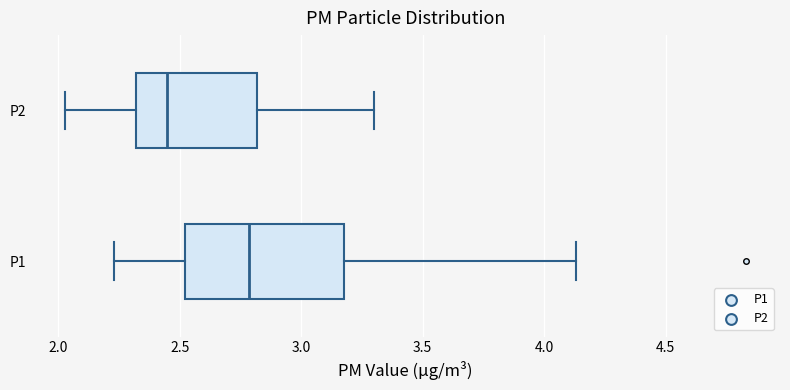

Reading bottom to top, read every box against the x-axis: the position of its median line, the range the box covers, and the ends of its whiskers. The values are not printed on the chart, so give them approximately, as read against the axis.

P1: median 2.80, box 2.50 to 3.20, whiskers 2.25 to 4.15
P2: median 2.45, box 2.30 to 2.80, whiskers 2.05 to 3.30